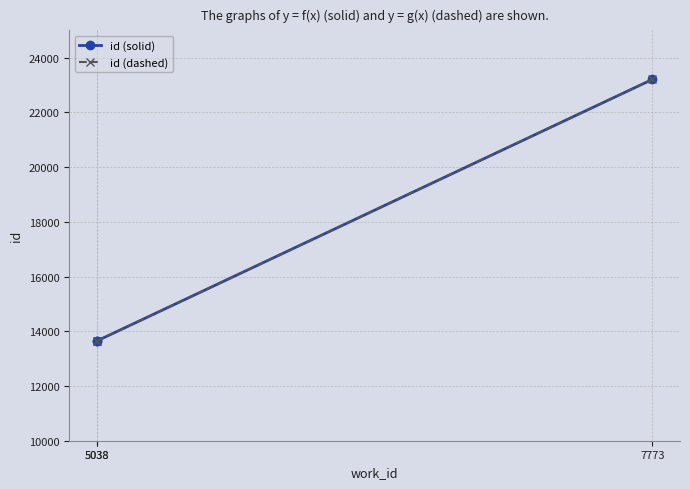

How many values in the id (dashed) series exceed 13648?

1